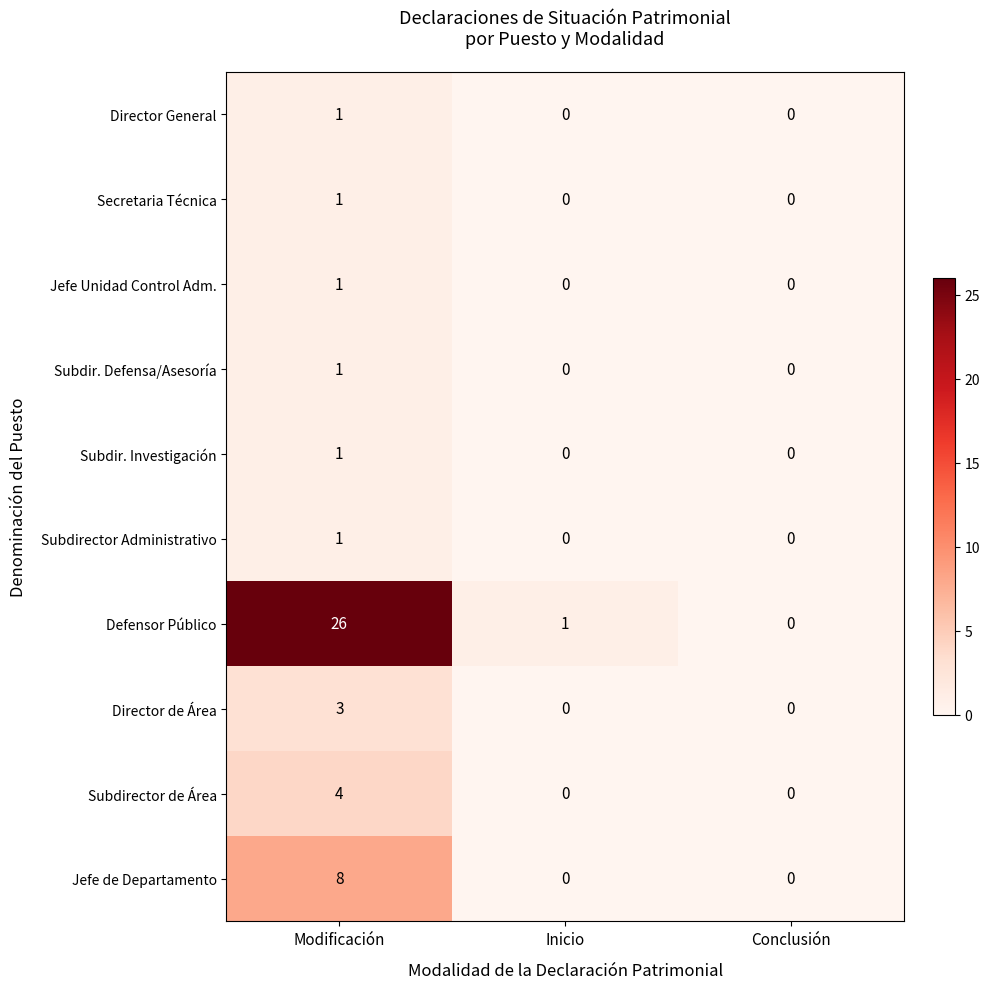

What is the total value across all series at Modificación?

47